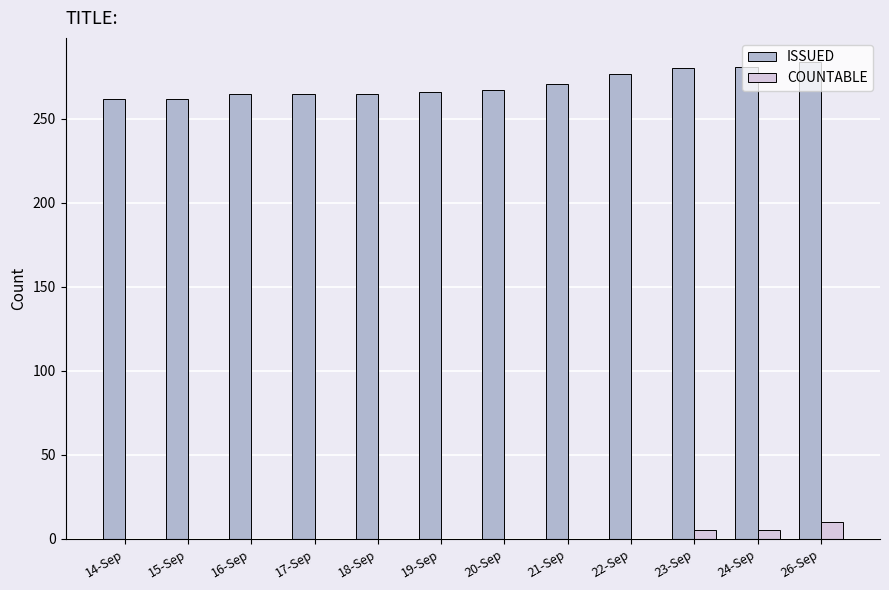

Between 15-Sep and 20-Sep, which series saw the biggest shift?

ISSUED